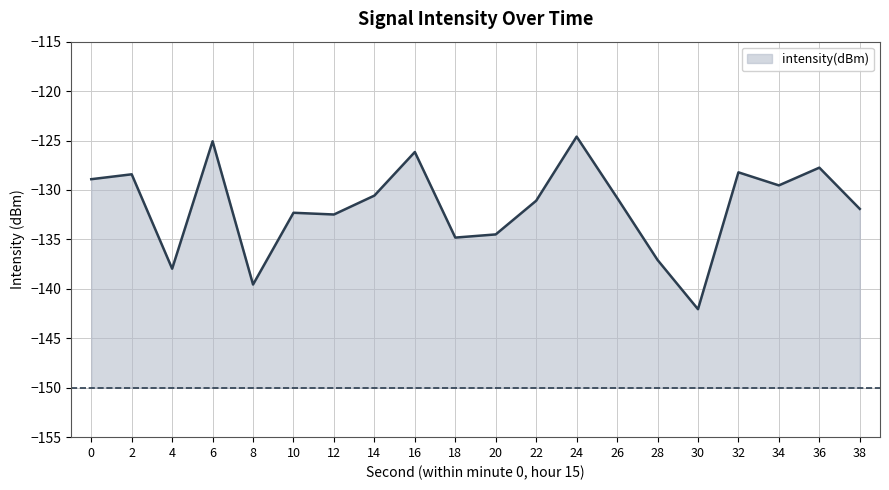

Rank the categories by value from lowest to highest.

30, 8, 4, 28, 18, 20, 12, 10, 38, 22, 26, 14, 34, 0, 2, 32, 36, 16, 6, 24